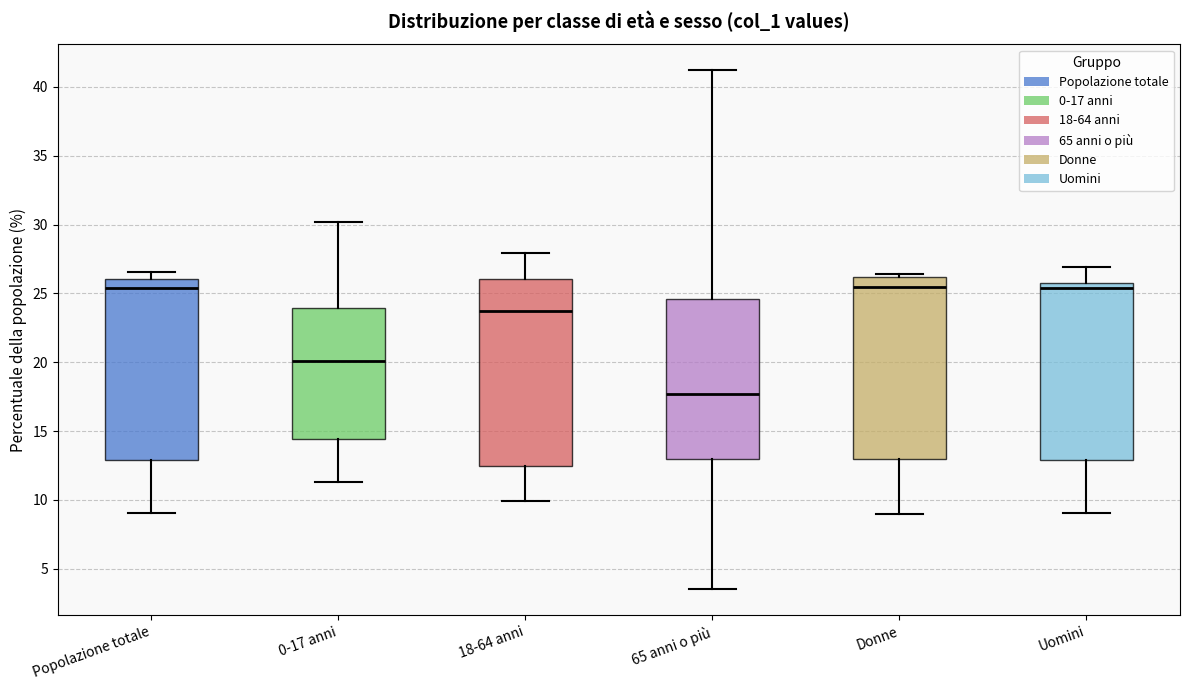

Where does the lower whisker of the box for 65 anni o più end on the y-axis? The values are not printed on the chart, so give them approximately, as read against the axis.

3.5